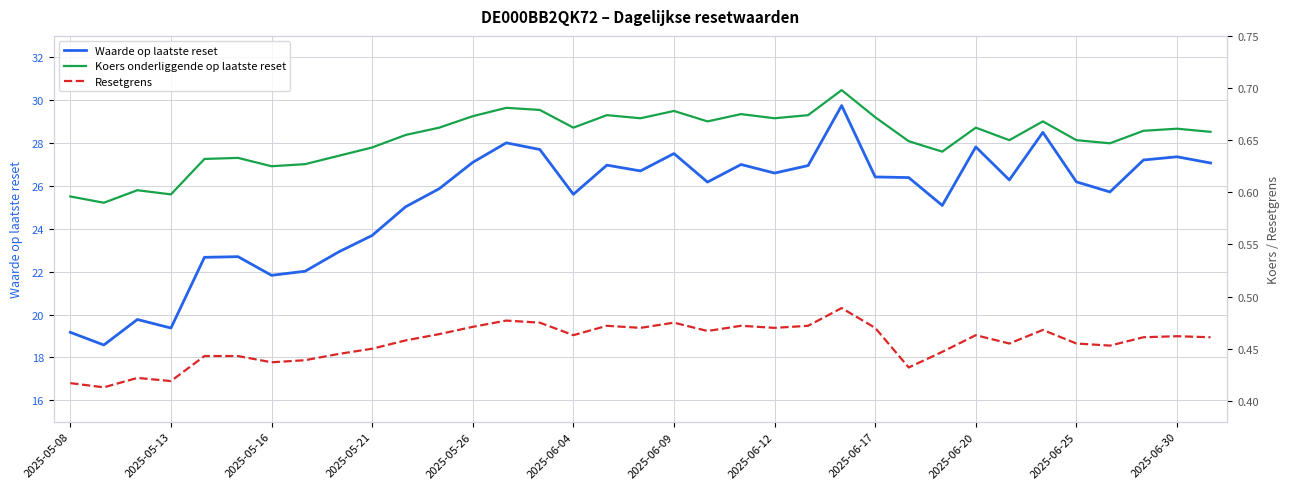

Count the Koers onderliggende op laatste reset values in the range 0 to 1.

35